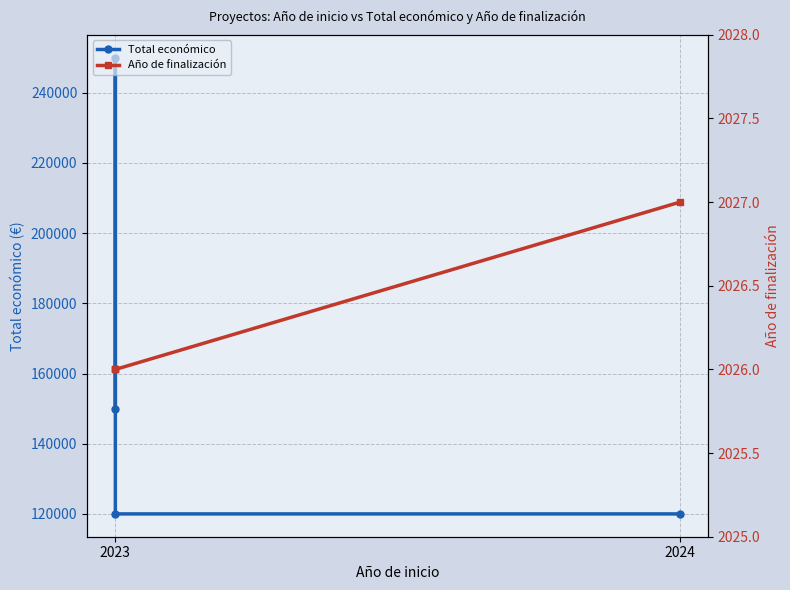

At 2023, list the series in order from largest to smallest.

Total económico, Año de finalización